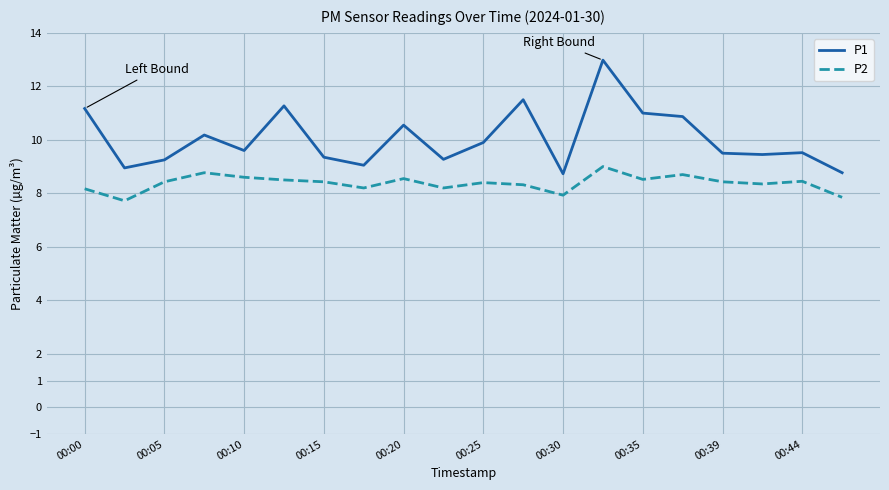

What is the minimum value shown in the chart?

7.7